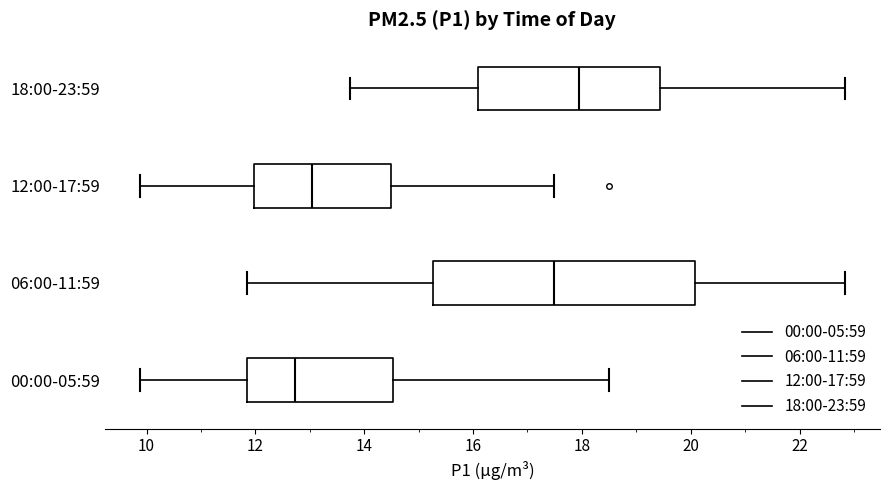

Comparing the boxes themselves (not the whiskers), which one is the widest?

06:00-11:59